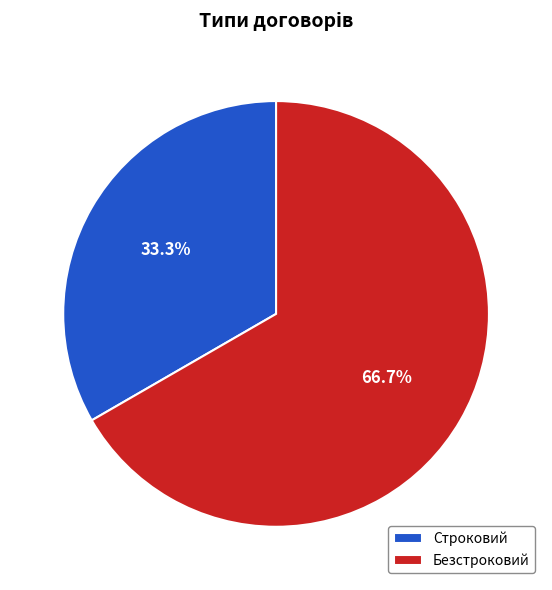

Do Строковий and Безстроковий together represent more than half of the pie?

Yes